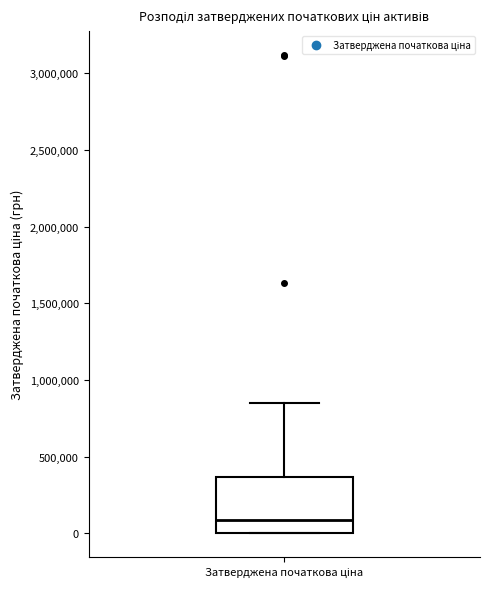

Read this box plot against the y-axis: the position of the median line, the range covered by the box, and the ends of both whiskers. The values are not printed on the chart, so give them approximately, as read against the axis.

median 100000, box 0 to 350000, whiskers 0 to 850000